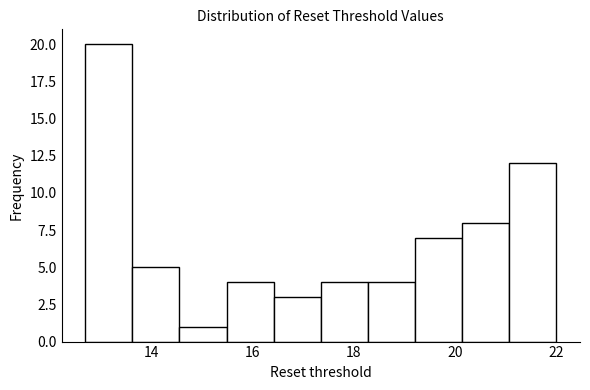

Reading left to right, transcribe this chart: for each bar, give the range it covers on the x-axis and its height. Neither the bar edges nor the heights are printed on the chart, so give them approximately, as read against the axes.

12.6 to 13.6: 20
13.6 to 14.6: 5
14.6 to 15.4: 1
15.4 to 16.4: 4
16.4 to 17.4: 3
17.4 to 18.2: 4
18.2 to 19.2: 4
19.2 to 20.2: 7
20.2 to 21.0: 8
21.0 to 22.0: 12